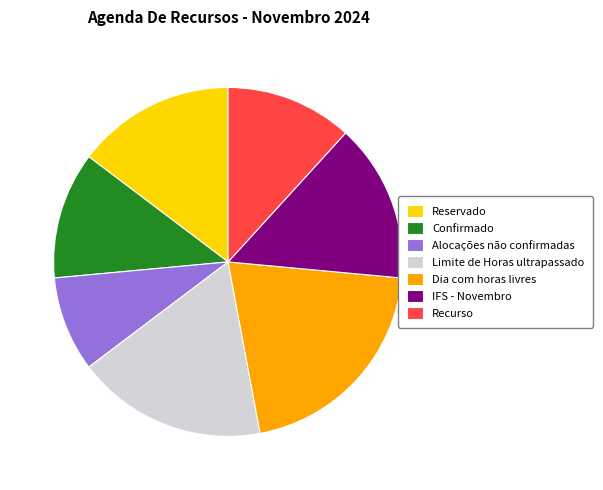

Does any single category account for the majority?

No